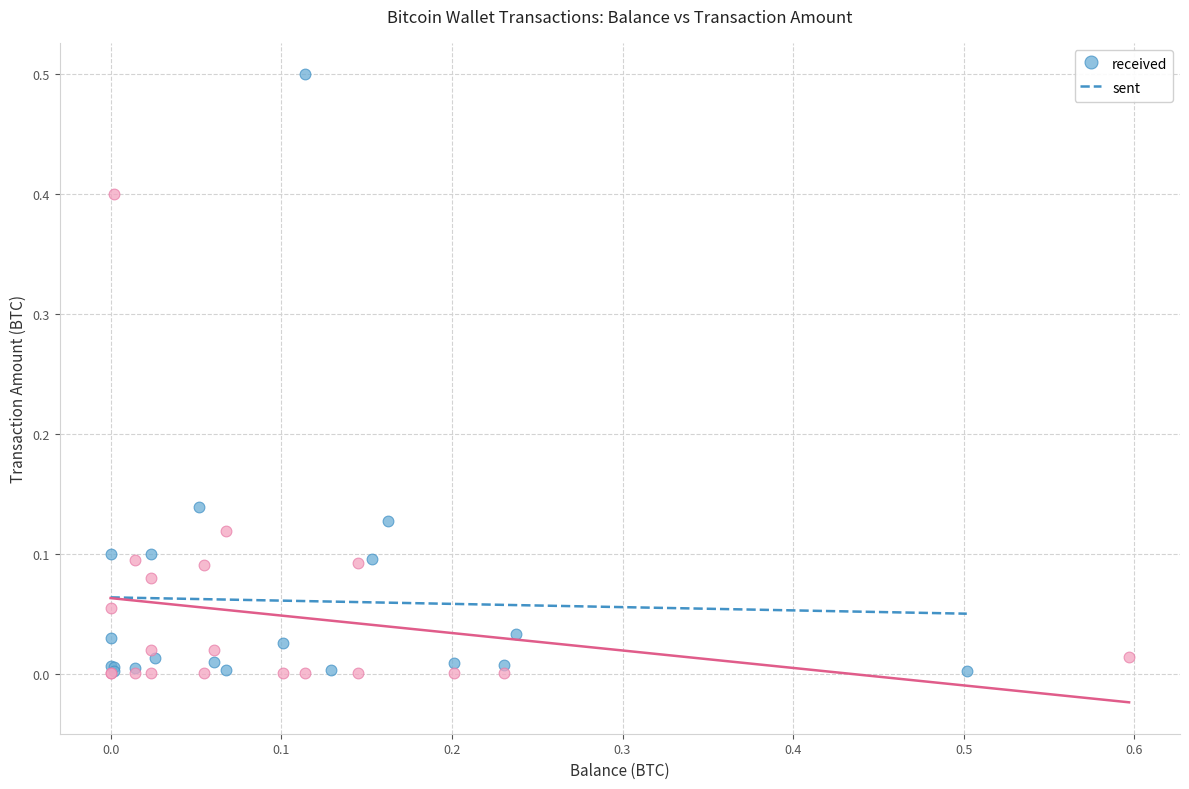

What are all the series names shown in the legend?

received, sent